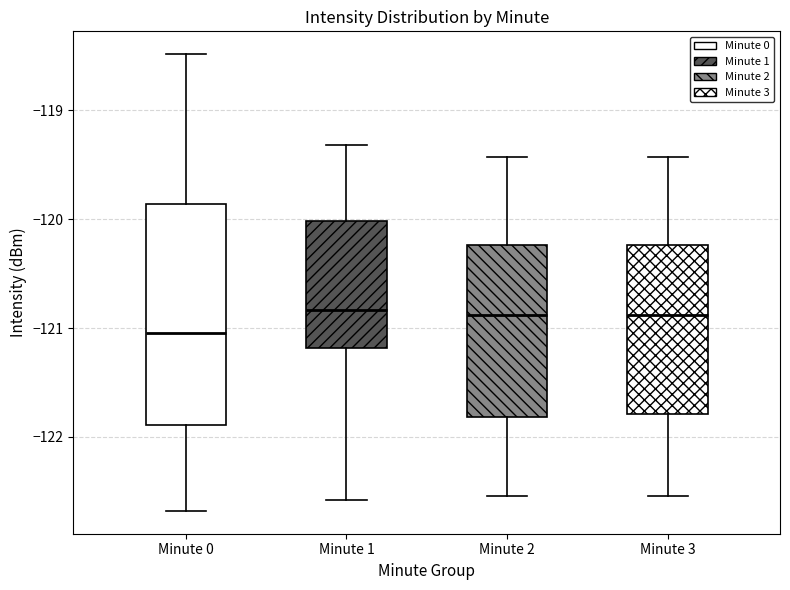

Reading left to right, transcribe this box plot: for each box, give where its median line is, the range the box spans, and where its two whiskers end, as read against the y-axis. The values are not printed on the chart, so give them approximately, as read against the axis.

Minute 0: median -121.0, box -121.9 to -119.9, whiskers -122.7 to -118.5
Minute 1: median -120.8, box -121.2 to -120.0, whiskers -122.6 to -119.3
Minute 2: median -120.9, box -121.8 to -120.2, whiskers -122.5 to -119.4
Minute 3: median -120.9, box -121.8 to -120.2, whiskers -122.5 to -119.4